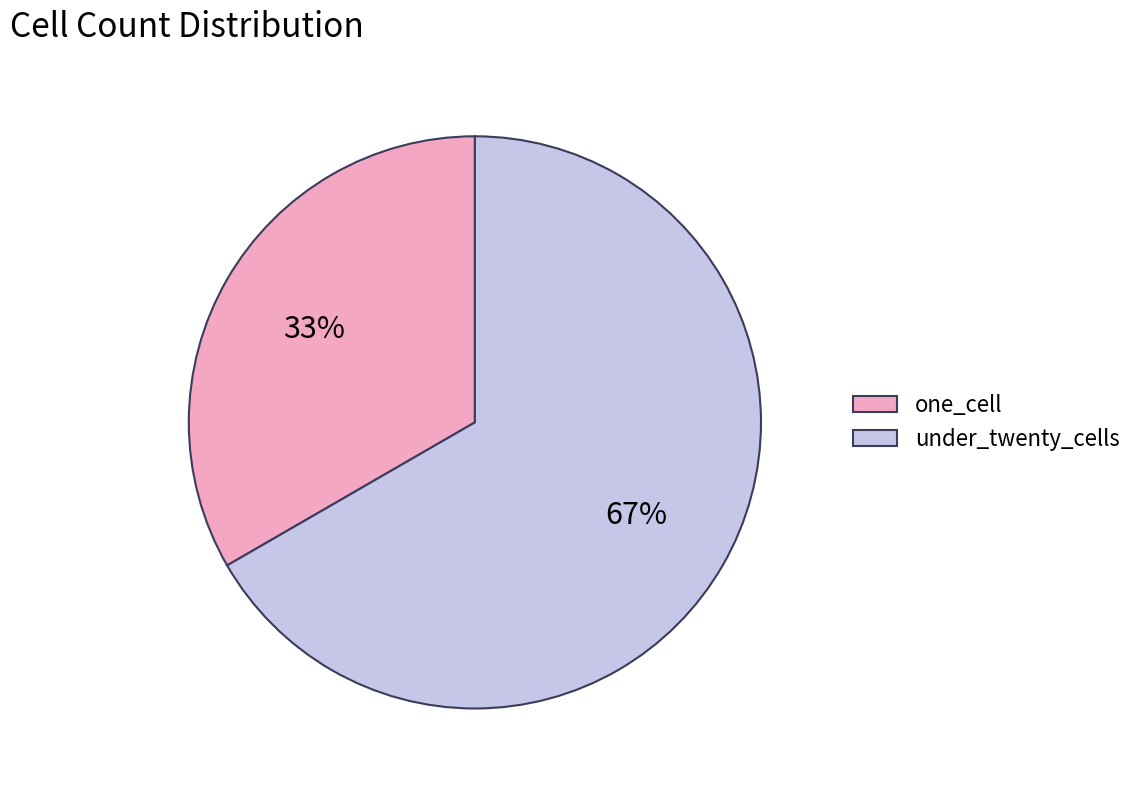

Approximately how many times larger is the value at one_cell compared to under_twenty_cells?

0.5